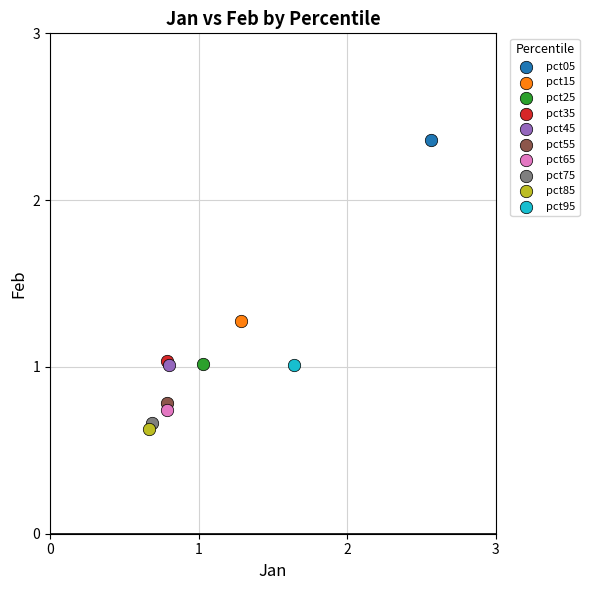

What are all the series names shown in the legend?

pct05, pct15, pct25, pct35, pct45, pct55, pct65, pct75, pct85, pct95